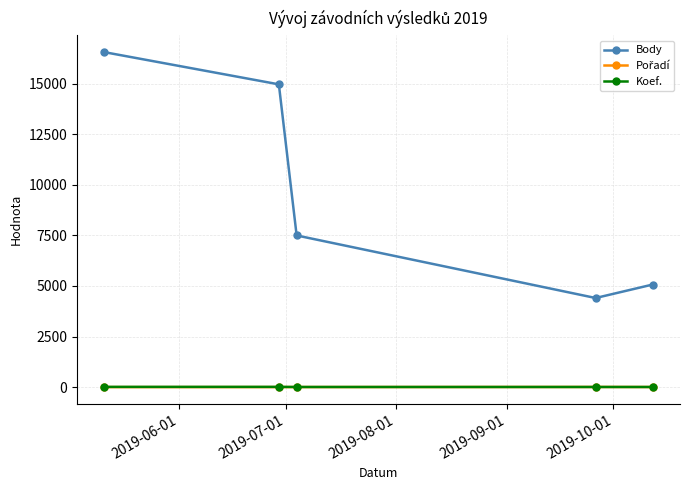

True or false: Koef. and Body intersect in this chart.

False